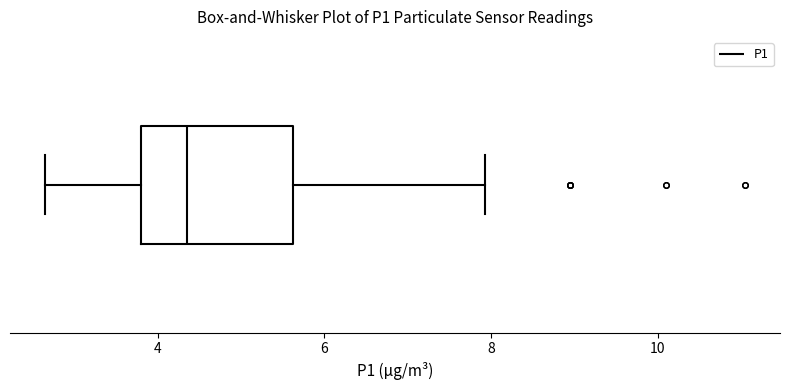

Read this box plot against the x-axis: the position of the median line, the range covered by the box, and the ends of both whiskers. The values are not printed on the chart, so give them approximately, as read against the axis.

median 4.4, box 3.8 to 5.6, whiskers 2.6 to 8.0